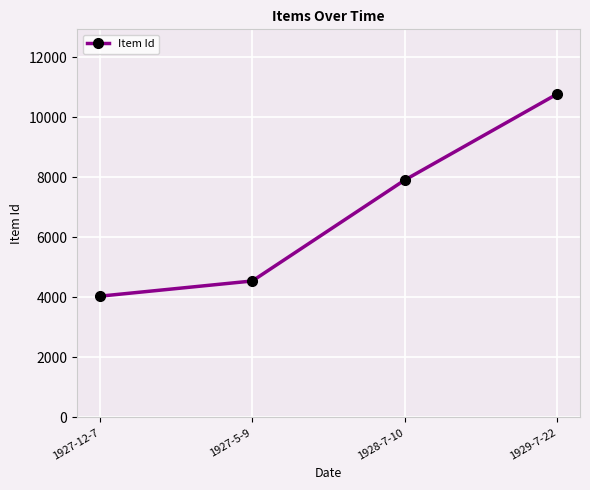

Where is the data nearest to the value 7404?

1928-7-10